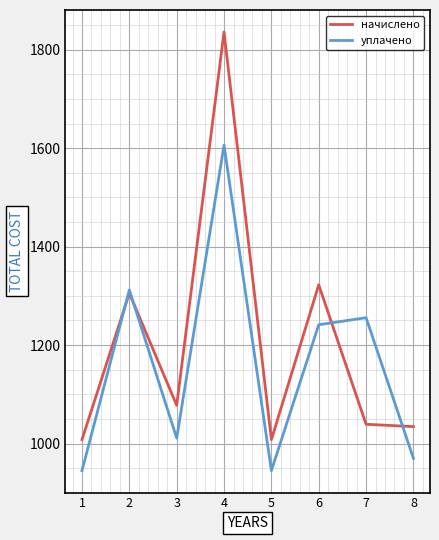

The уплачено series shows 1430.5 at 3. True or false?

False